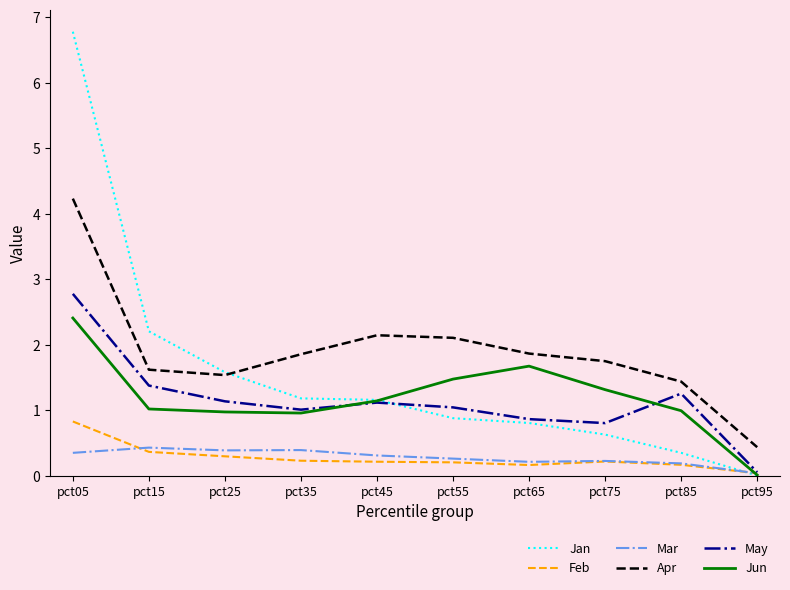

Rank the series by their maximum value, from highest to lowest.

Jan, Apr, May, Jun, Feb, Mar